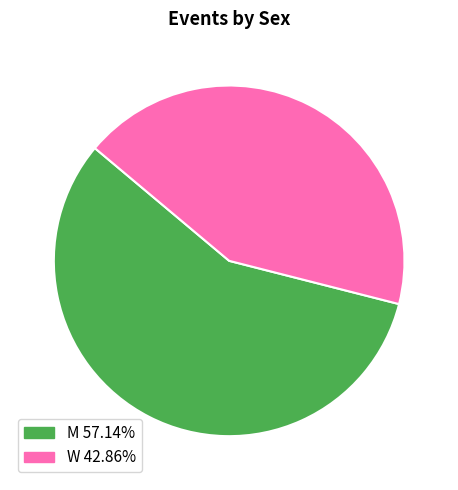

Which category has the smallest portion of the pie?

W